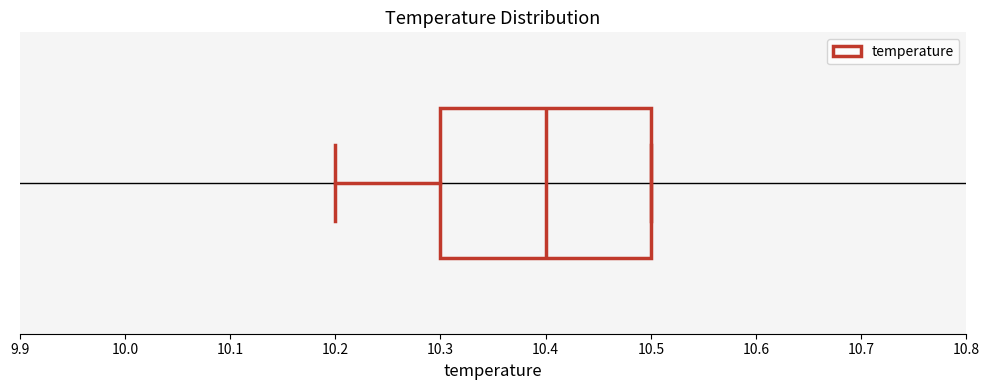

Read this box plot against the x-axis: the position of the median line, the range covered by the box, and the ends of both whiskers. The values are not printed on the chart, so give them approximately, as read against the axis.

median 10.4, box 10.3 to 10.5, whiskers 10.2 to 10.5